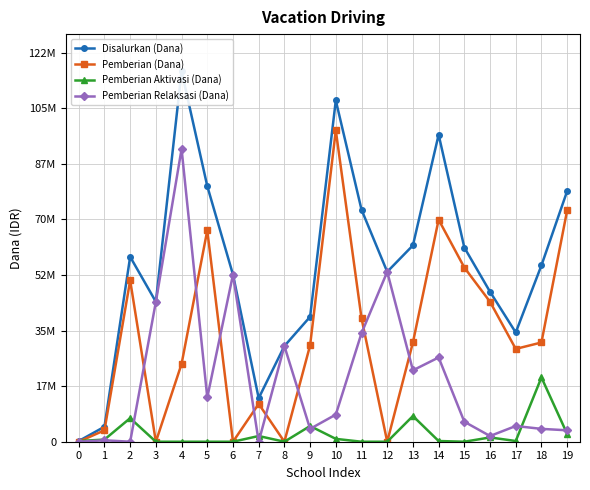

How many intersections are there between Pemberian Aktivasi (Dana) and Pemberian Relaksasi (Dana)?

7